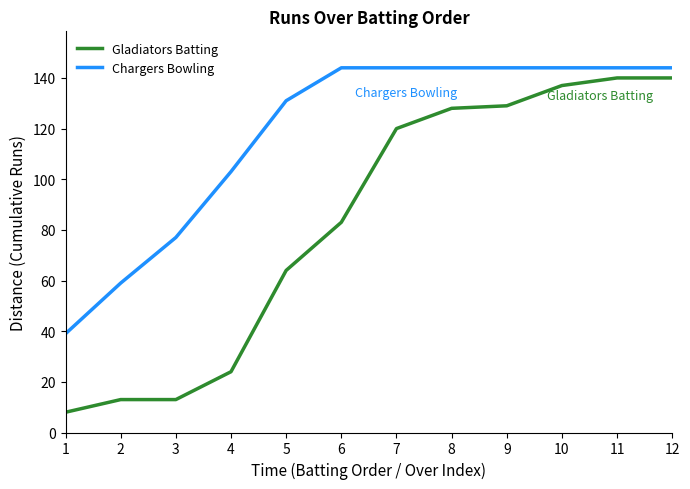

True or false: Chargers Bowling and Gladiators Batting intersect in this chart.

False